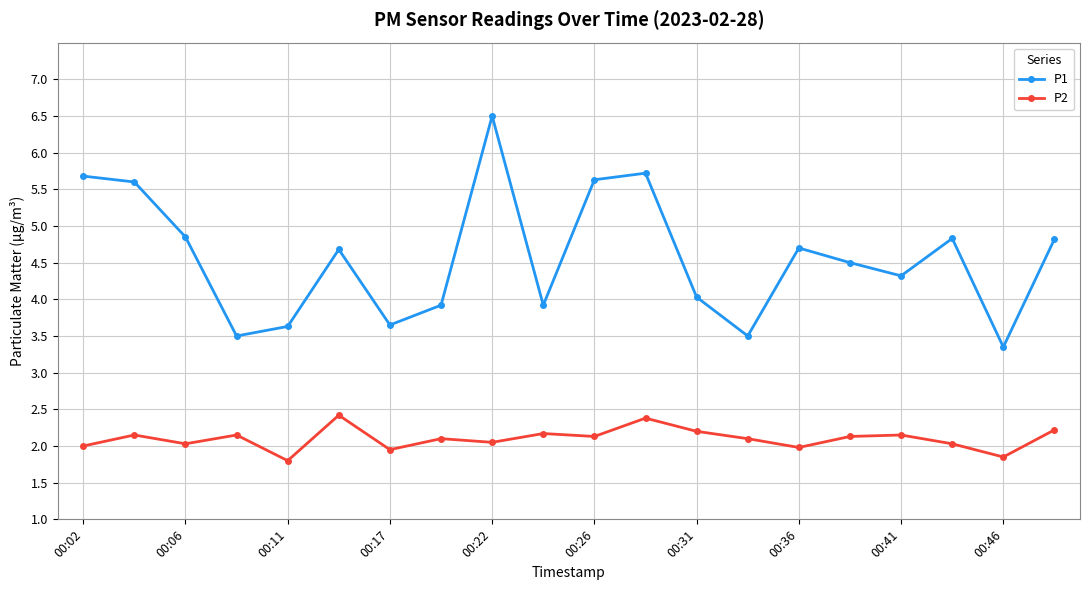

What is the value of the P1 point at the 16th from the left?

4.5